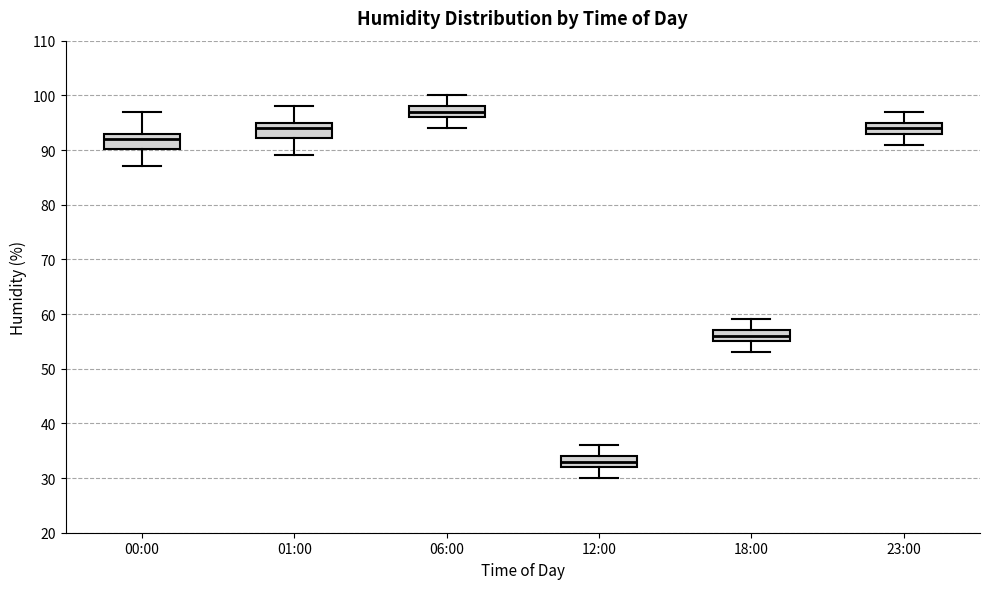

Which box has the highest median line?

06:00